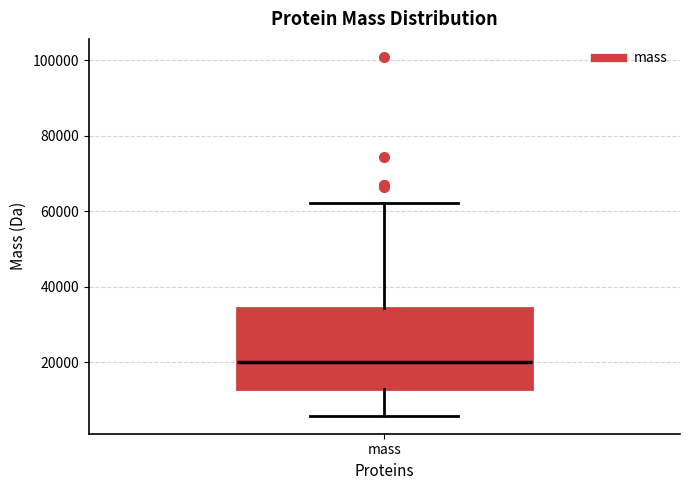

Transcribe this box plot: give where the median line is, the range the box spans, and where the two whiskers end, as read against the y-axis. The values are not printed on the chart, so give them approximately, as read against the axis.

median 20000, box 12000 to 34000, whiskers 6000 to 62000